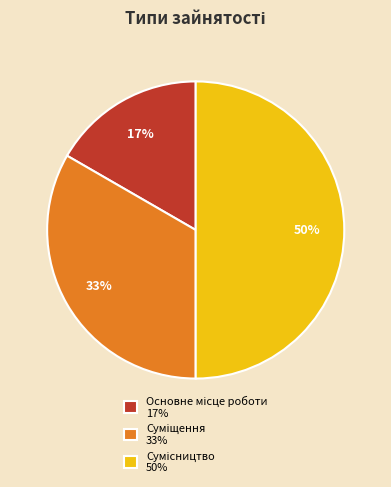

To the nearest percent, what is the average slice percentage?

33%